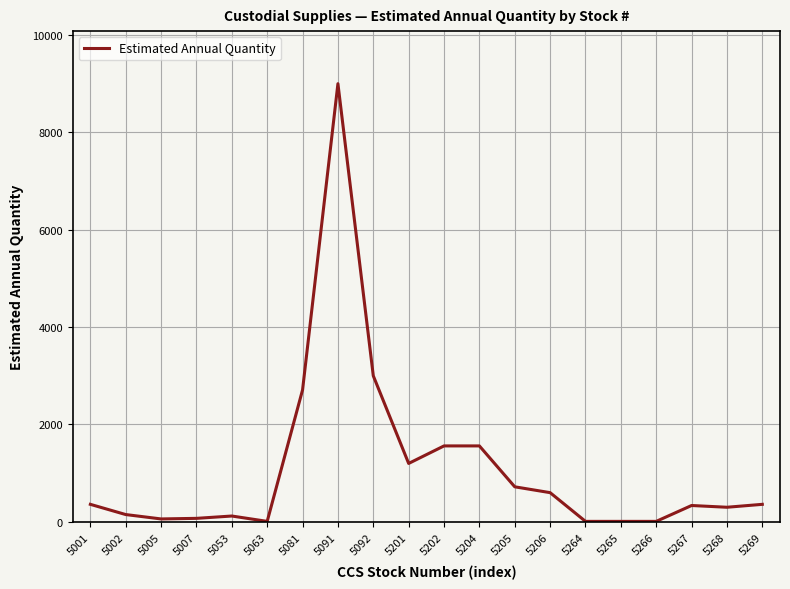

Is it true that the value at 5201 is 535?

False